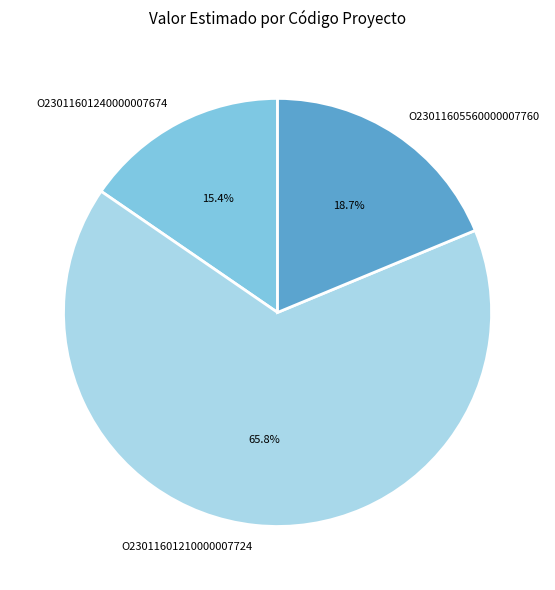

Which category has the smallest portion of the pie?

O23011601240000007674